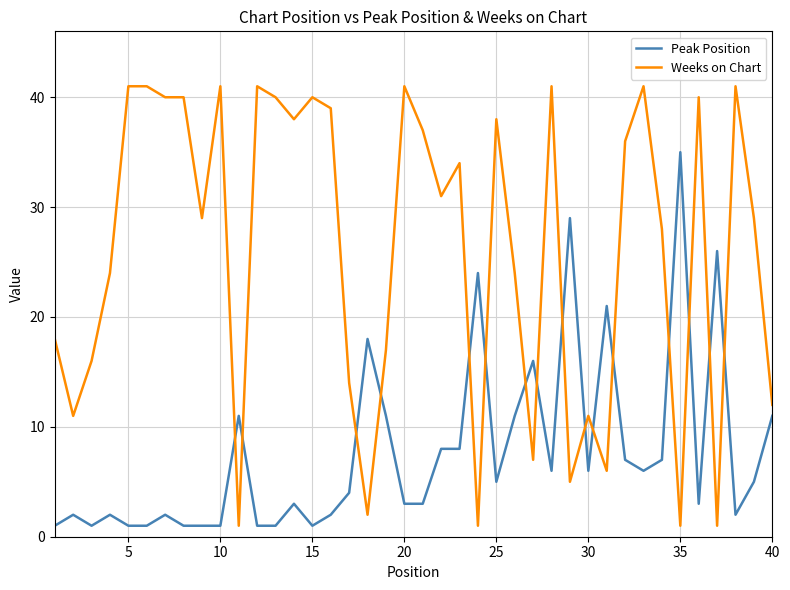

Which series has the widest spread of values?

Weeks on Chart